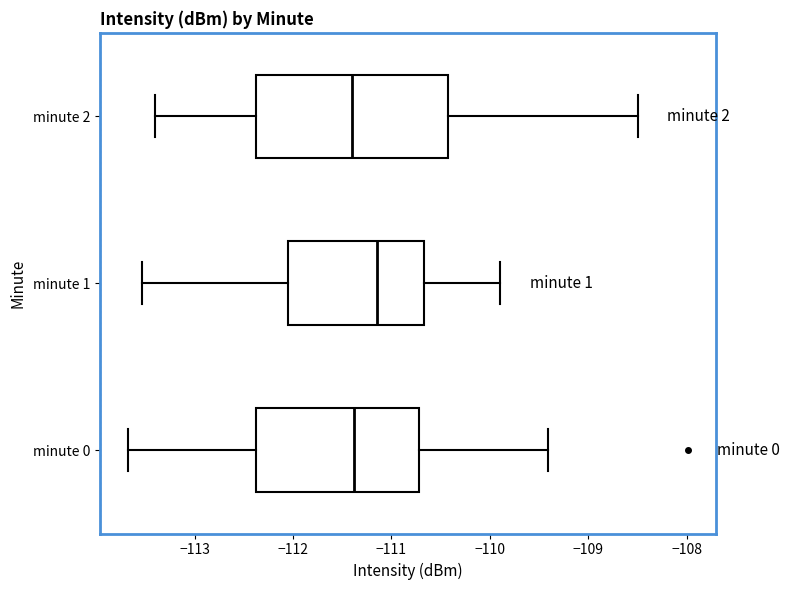

Reading bottom to top, read every box against the x-axis: the position of its median line, the range the box covers, and the ends of its whiskers. The values are not printed on the chart, so give them approximately, as read against the axis.

minute 0: median -111.4, box -112.4 to -110.7, whiskers -113.7 to -109.4
minute 1: median -111.1, box -112.0 to -110.7, whiskers -113.5 to -109.9
minute 2: median -111.4, box -112.4 to -110.4, whiskers -113.4 to -108.5